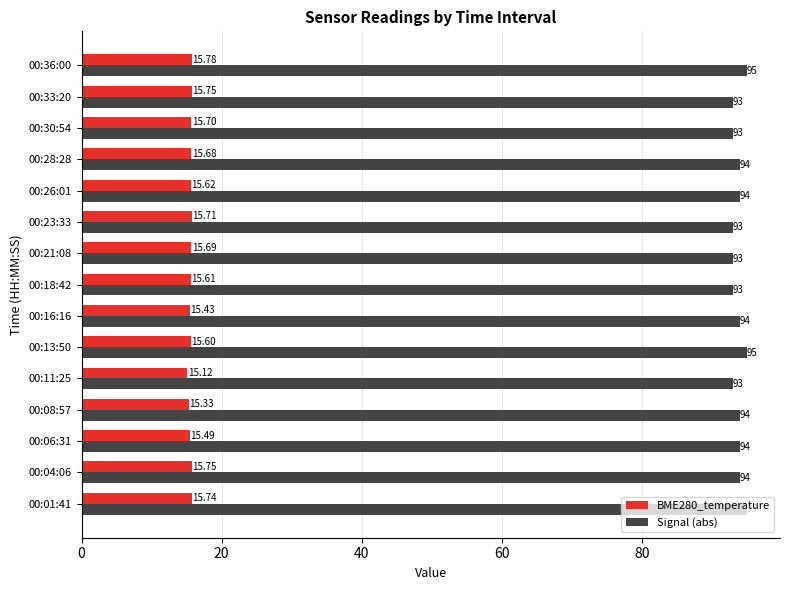

Rank the series at 00:36:00 from lowest to highest value.

BME280_temperature, Signal (abs)